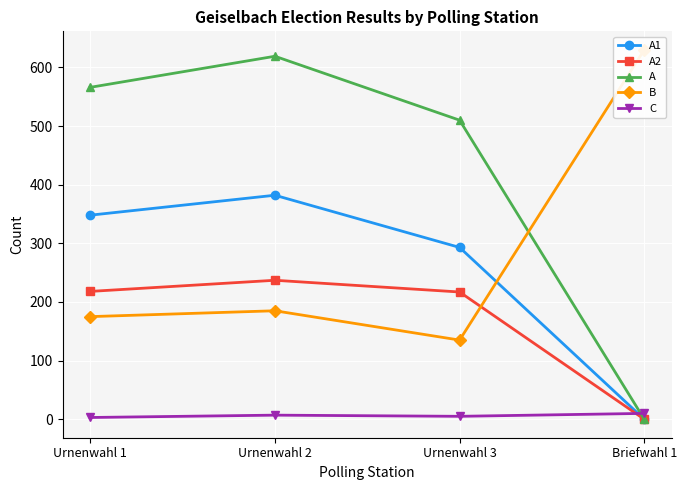

True or false: A1 and A2 intersect in this chart.

False